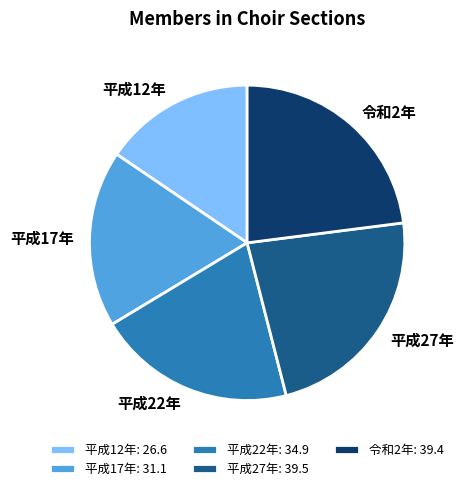

Approximately how many times larger is the value at 平成22年 compared to 平成27年?

0.9